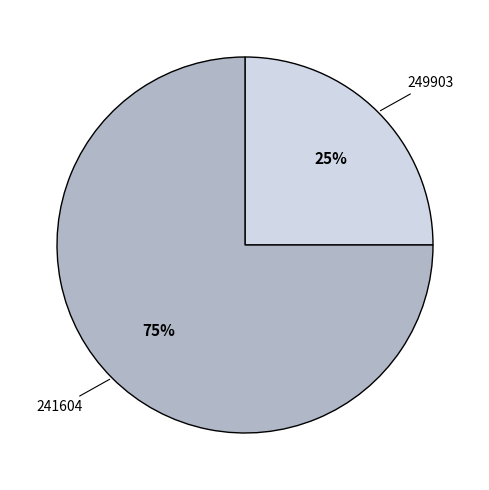

Does any single category account for the majority?

Yes